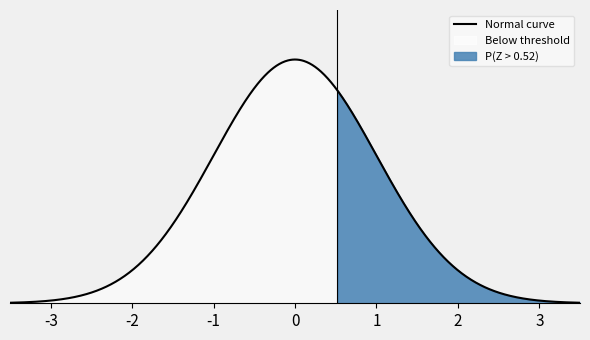

How many data points are above 0?

1